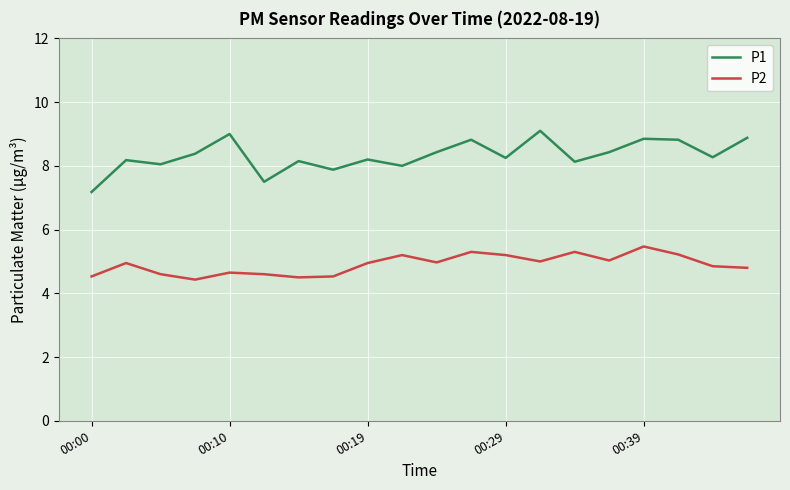

Which series has the widest spread of values?

P1